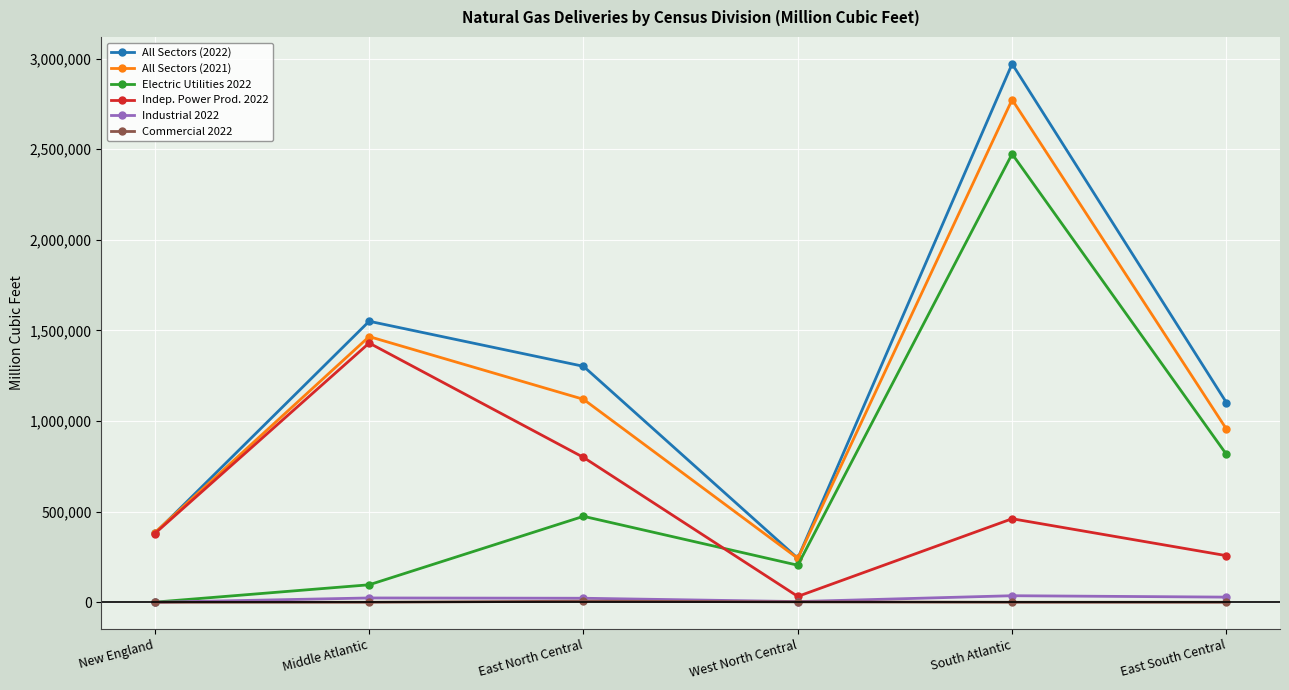

What value does the Electric Utilities 2022 series have at East South Central?

815994